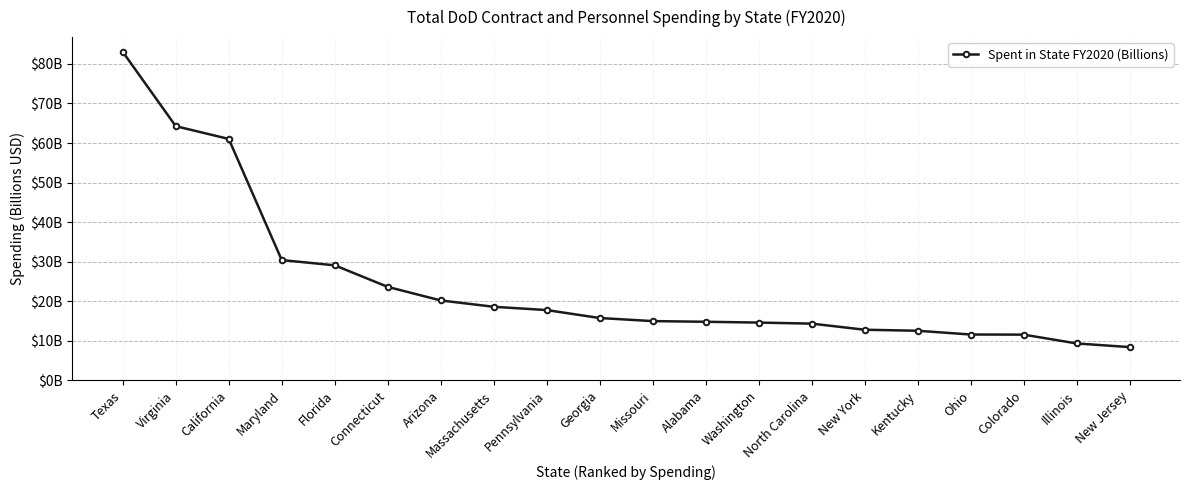

What is the change in value from Maryland to Florida?

-1.3